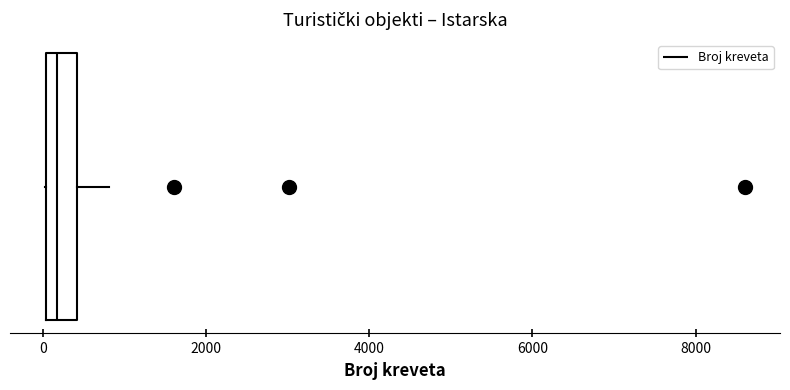

Transcribe this box plot: give where the median line is, the range the box spans, and where the two whiskers end, as read against the x-axis. The values are not printed on the chart, so give them approximately, as read against the axis.

median 200, box 0 to 400, whiskers 0 to 800